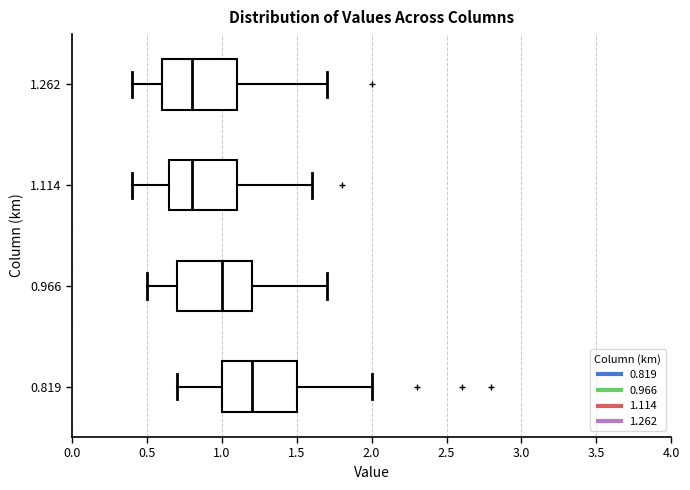

Where is the right edge of the box at y = 0.819 on the x-axis? The values are not printed on the chart, so give them approximately, as read against the axis.

1.50